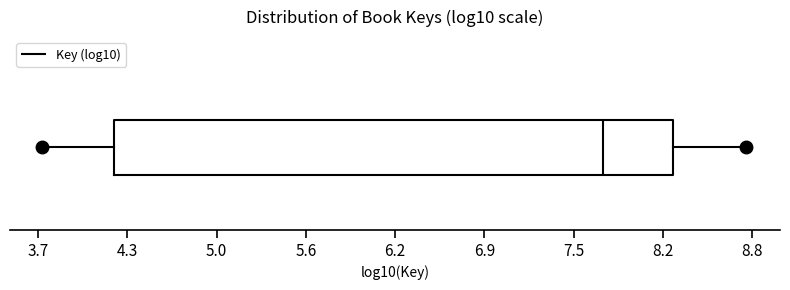

Read this box plot against the x-axis: the position of the median line, the range covered by the box, and the ends of both whiskers. The values are not printed on the chart, so give them approximately, as read against the axis.

median 7.7, box 4.2 to 8.2, whiskers 3.7 to 8.8